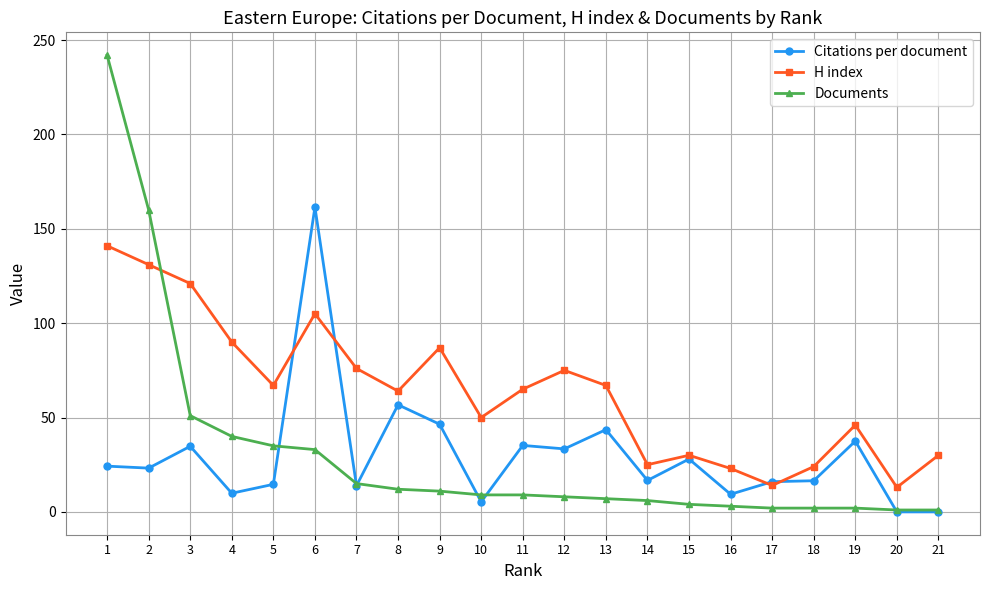

Which series changed the most between 5 and 10?

Documents